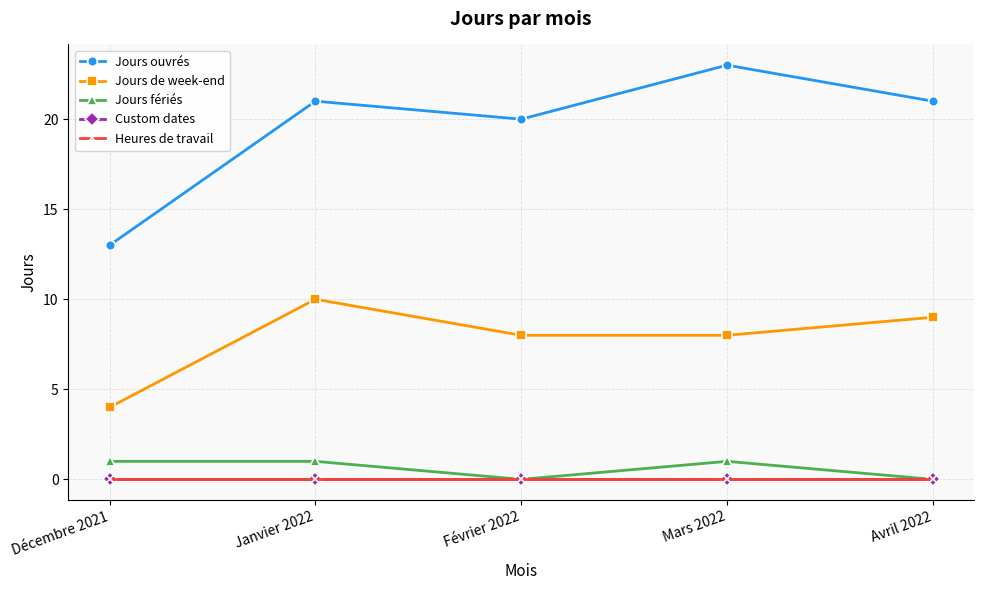

What position from the left is Décembre 2021?

1